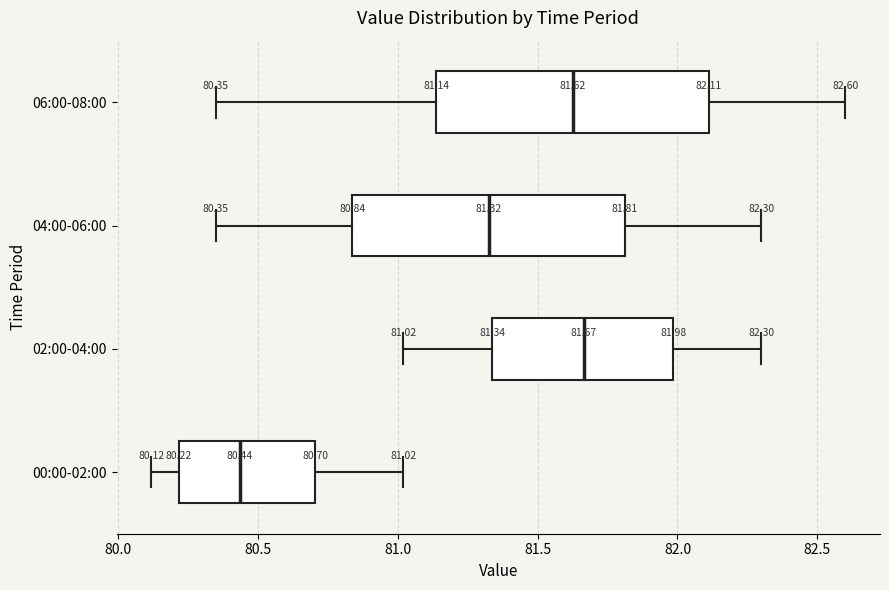

Which box has the furthest to the left median line?

00:00-02:00